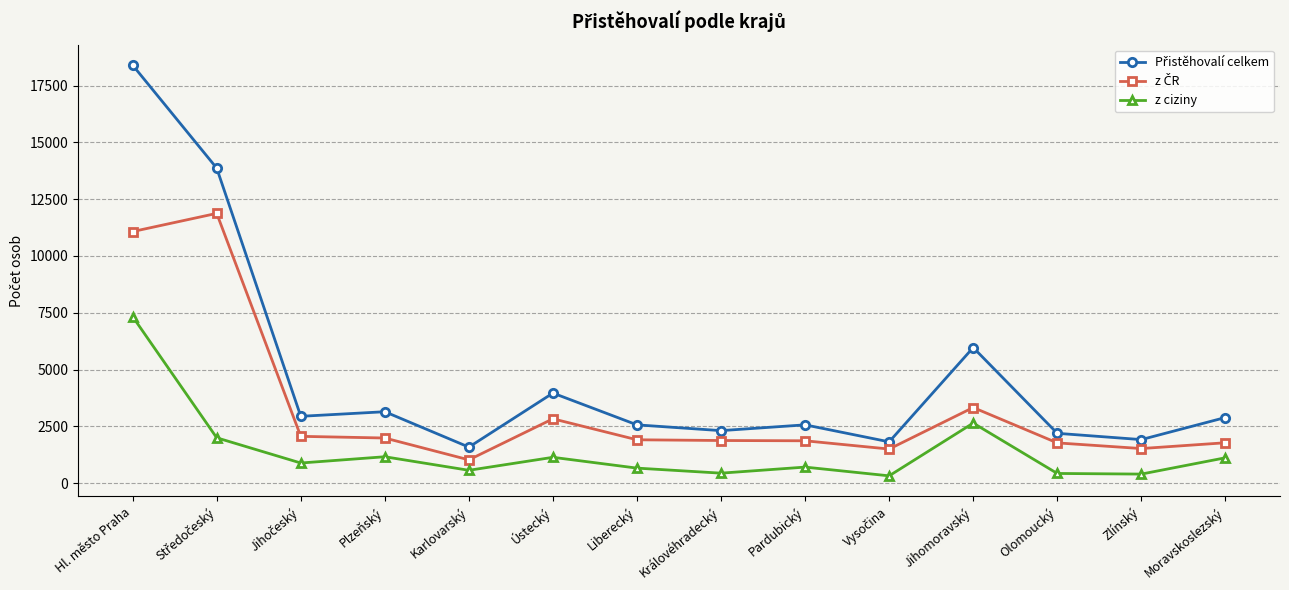

Which category has the highest value across all series?

Hl. město Praha